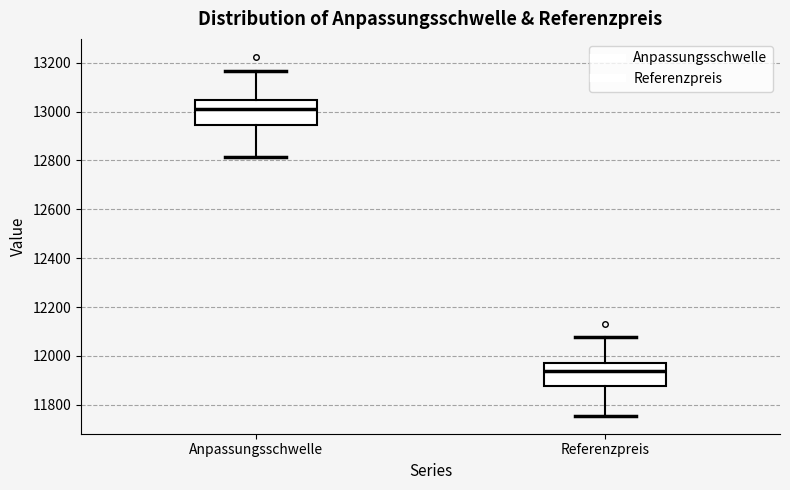

Reading left to right, read every box against the y-axis: the position of its median line, the range the box covers, and the ends of its whiskers. The values are not printed on the chart, so give them approximately, as read against the axis.

Anpassungsschwelle: median 13020, box 12940 to 13040, whiskers 12820 to 13160
Referenzpreis: median 11940, box 11880 to 11980, whiskers 11760 to 12080